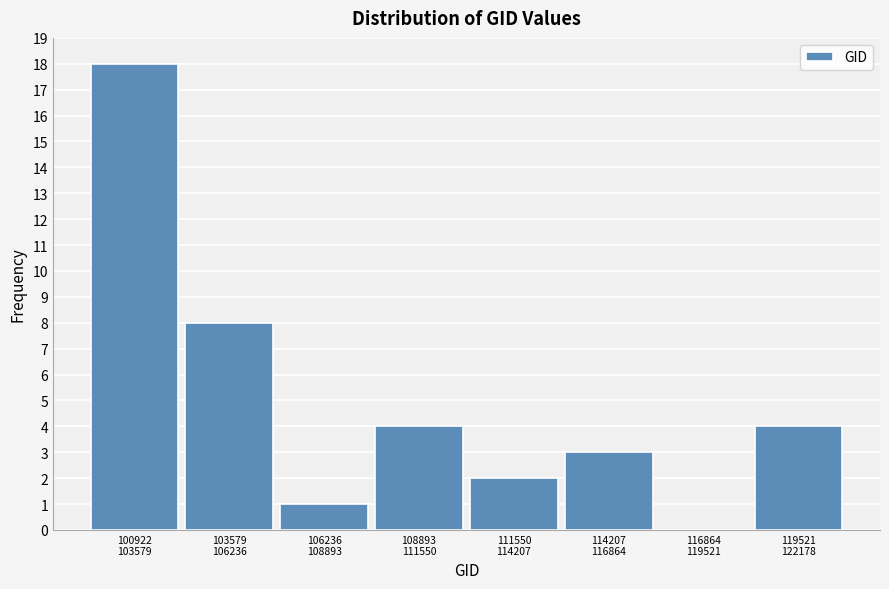

What is the sum of all values?

40